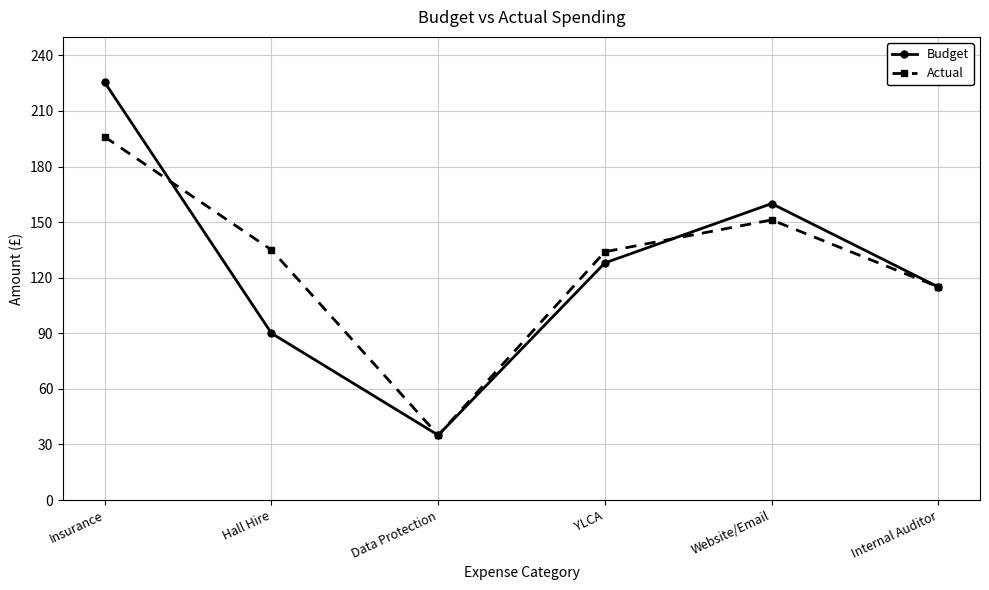

Is the value of Budget at Website/Email greater than the value of Actual at Data Protection?

Yes